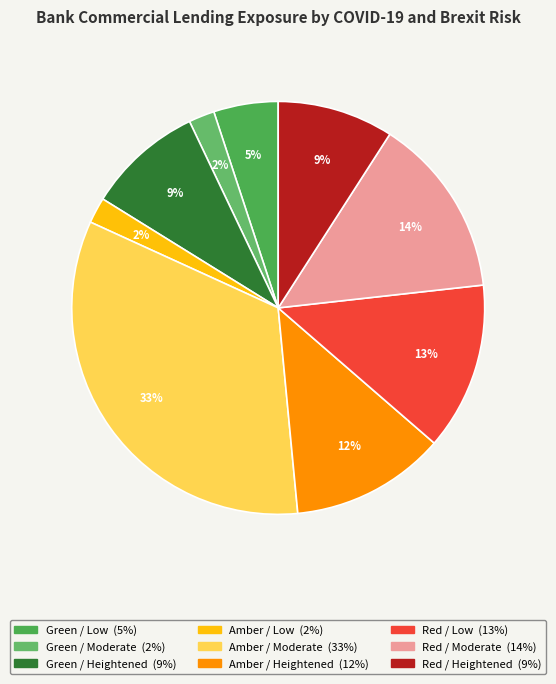

Is there any slice that represents more than half of the pie?

No